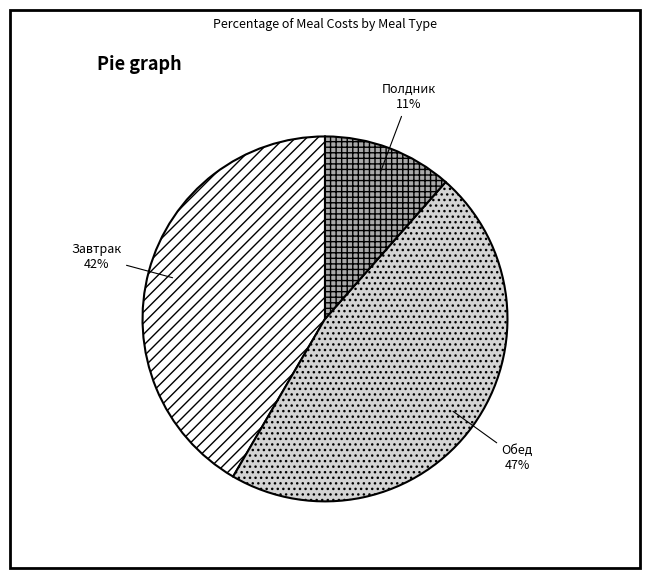

Between Завтрак and Полдник, which is larger?

Завтрак